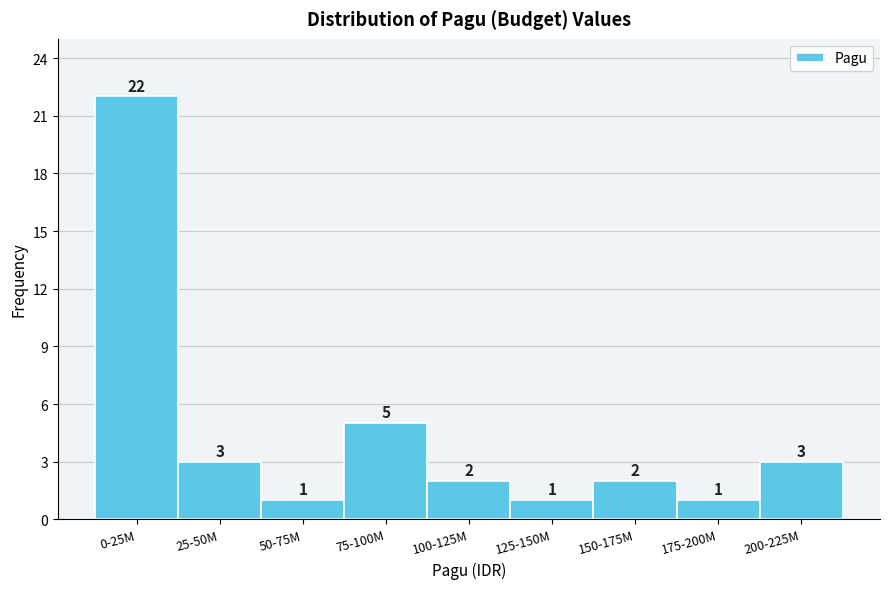

Reading right to left, list all the values displayed in this chart.

3	1	2	1	2	5	1	3	22